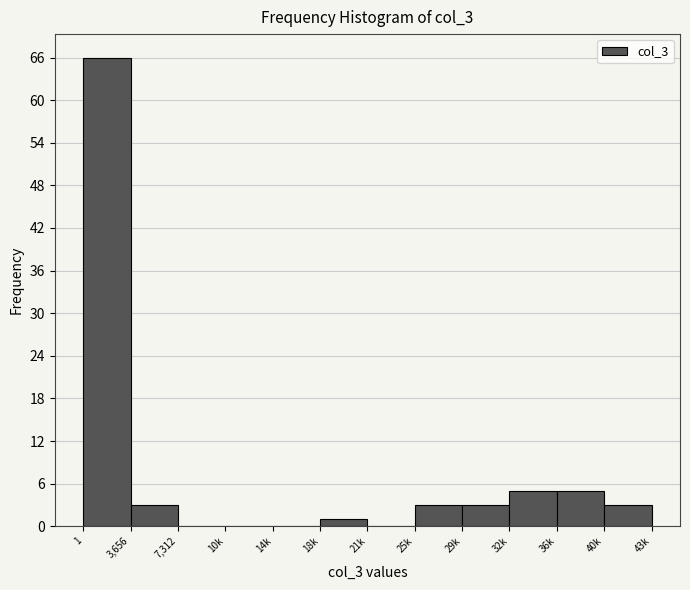

Reading left to right, transcribe all the data shown in this chart.

1=66	3,656=3	7,312=0	10k=0	14k=0	18k=1	21k=0	25k=3	29k=3	32k=5	36k=5	40k=3